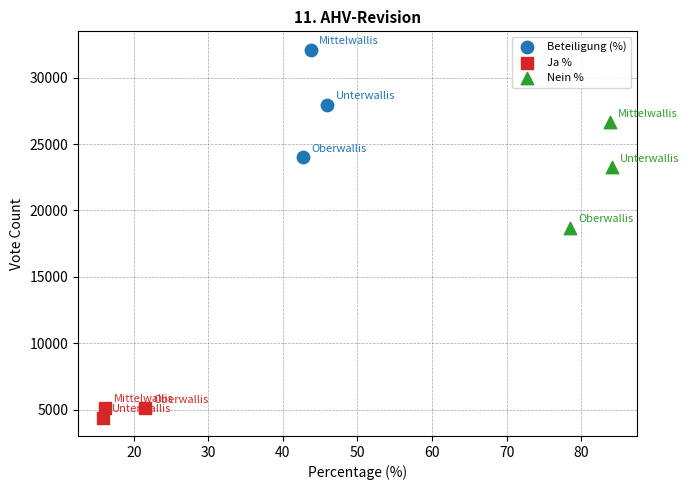

Which series has the largest Y range (max minus min)?

Beteiligung (%)